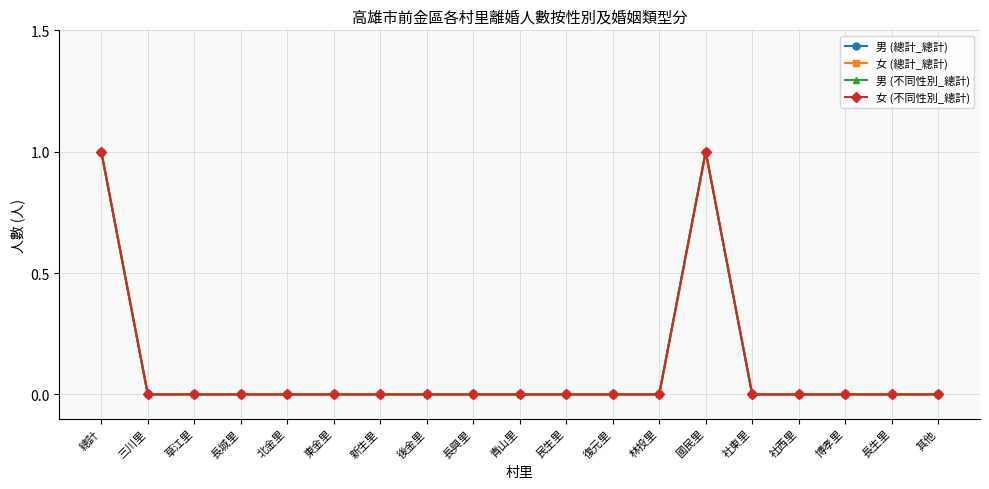

Does the chart have visible grid lines?

Yes